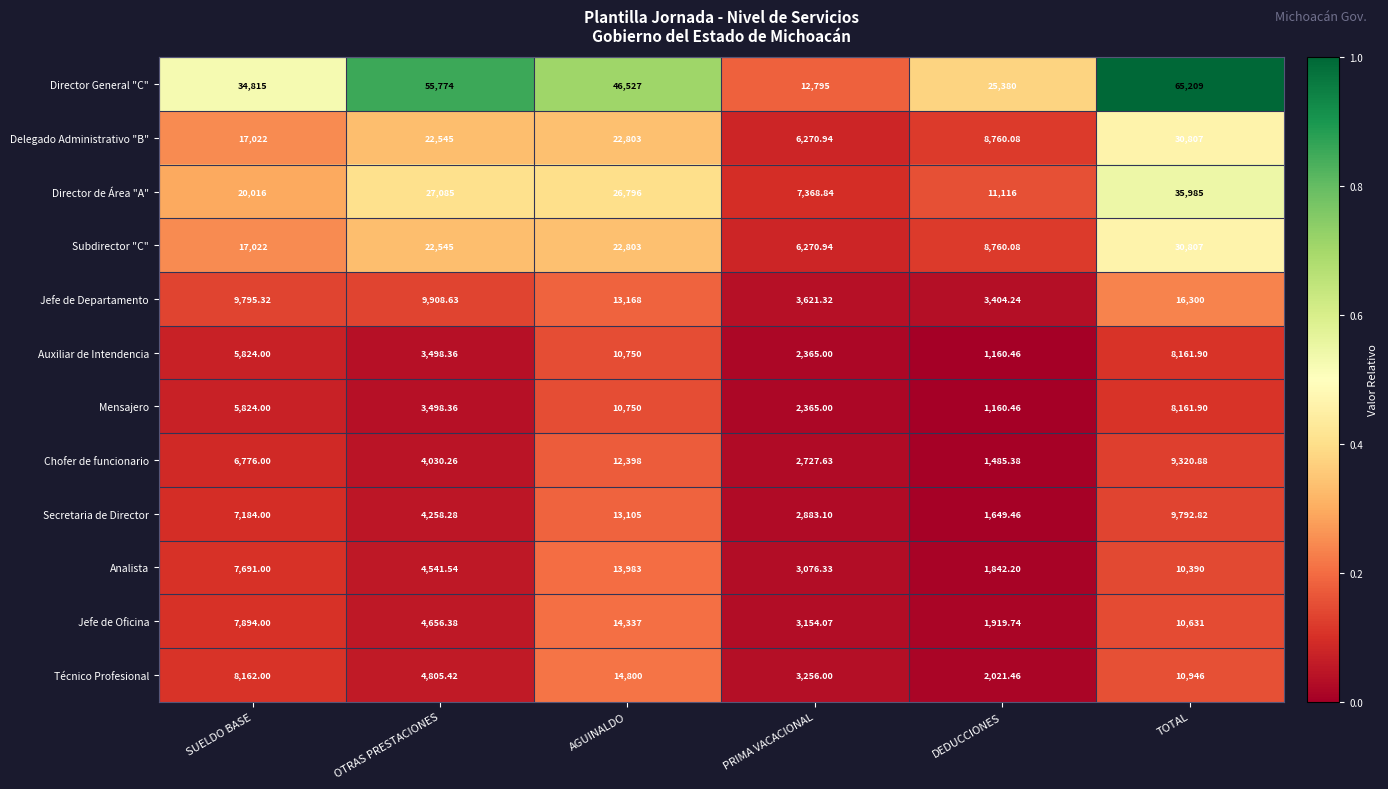

Which series has the largest total across all categories?

Director General "C"